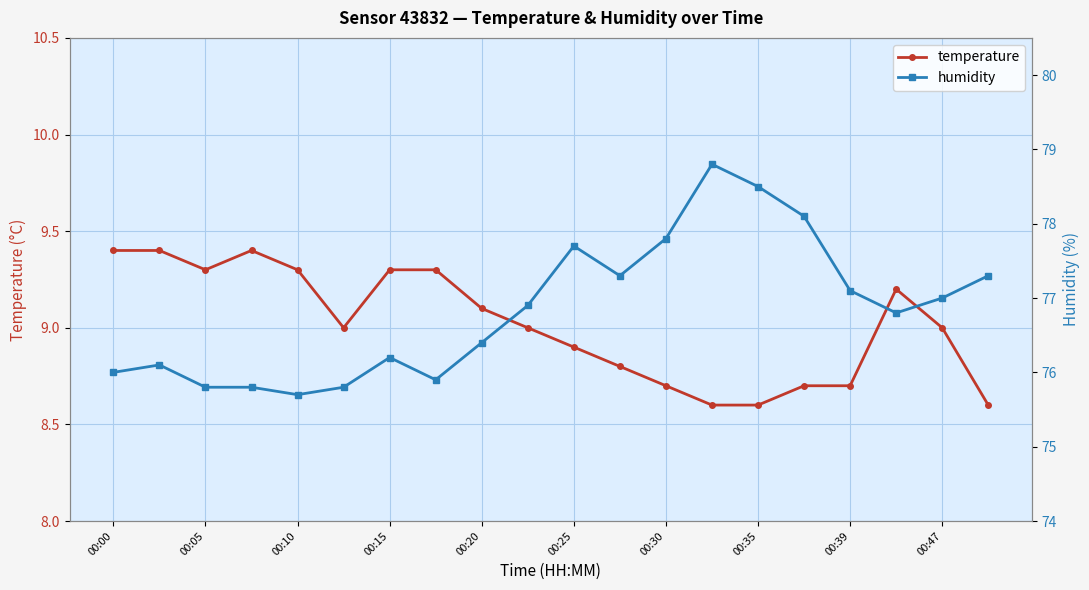

How many interior local peaks does the temperature series have?

2